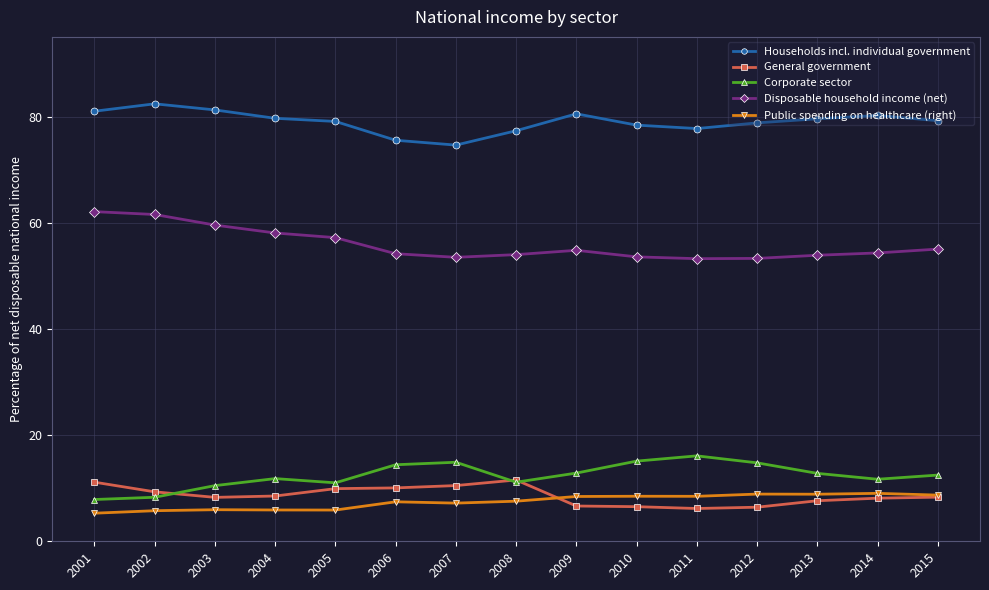

True or false: Disposable household income (net) and Public spending on healthcare (right) cross at least once.

False